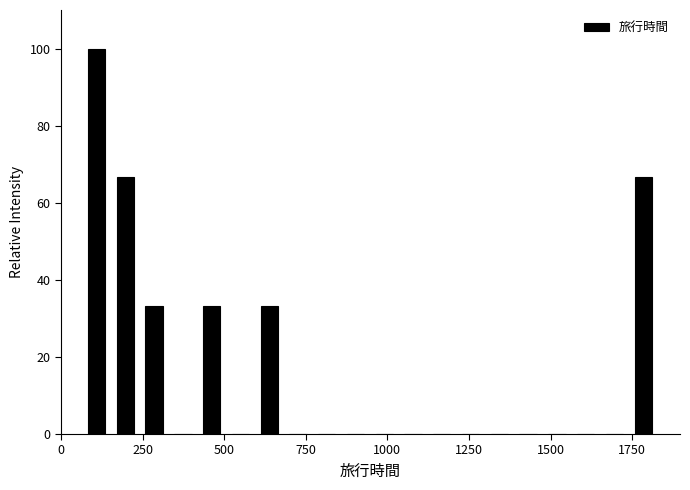

Around what value on the x-axis is the tallest bar? Give the approximate position of its centre, as read against the axis.

100